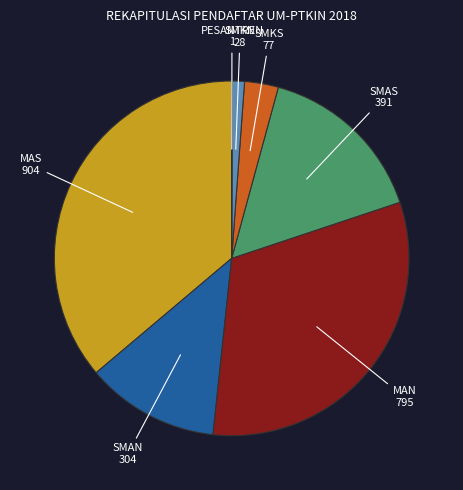

Is there any slice that represents more than half of the pie?

No